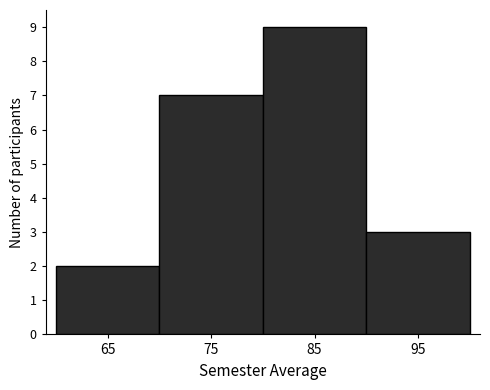

What is the height of the bar covering 60 to 70 on the x-axis? The values are not printed on the chart, so give them approximately, as read against the axis.

2